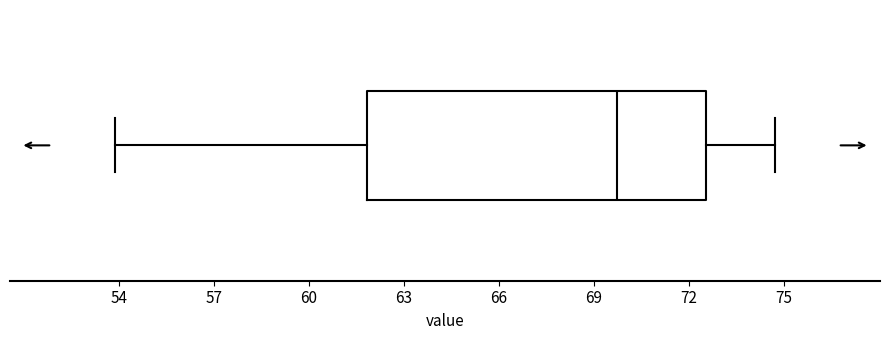

Transcribe this box plot: give where the median line is, the range the box spans, and where the two whiskers end, as read against the x-axis. The values are not printed on the chart, so give them approximately, as read against the axis.

median 69.5, box 62.0 to 72.5, whiskers 54.0 to 74.5